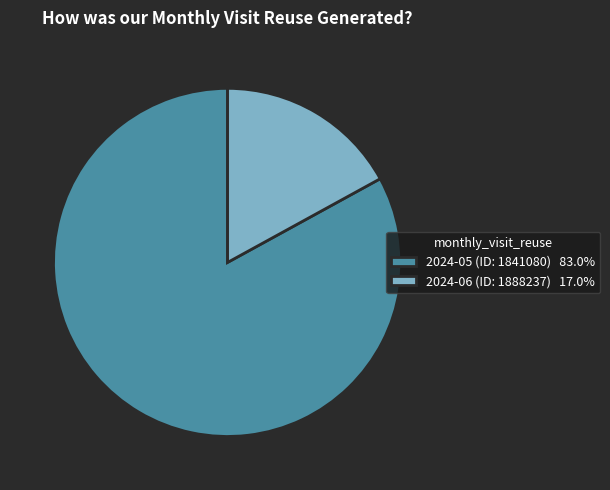

Do 2024-05 (ID: 1841080) 83.0% and 2024-06 (ID: 1888237) 17.0% together represent more than half of the pie?

Yes